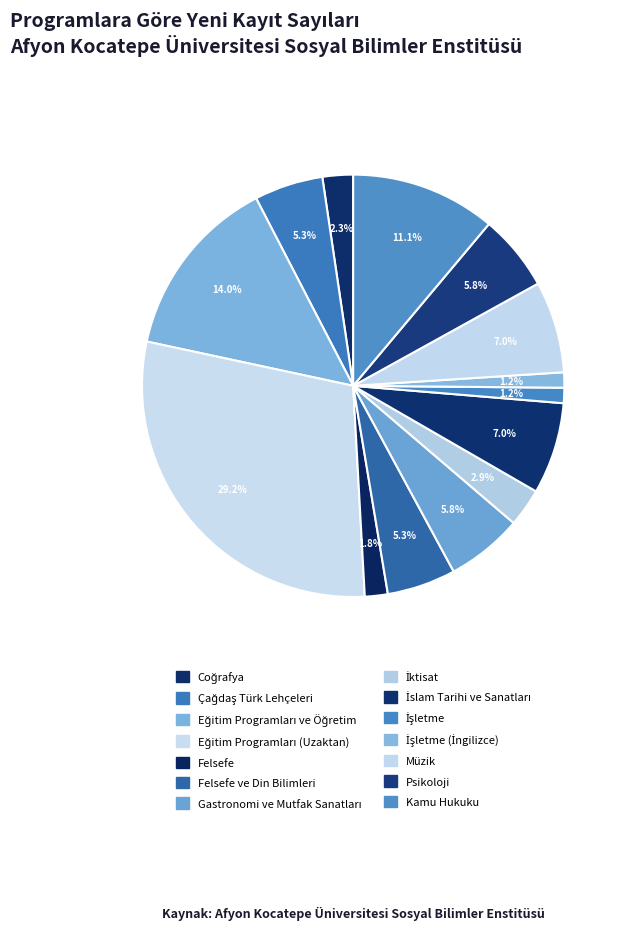

How many slices are in this pie chart?

14